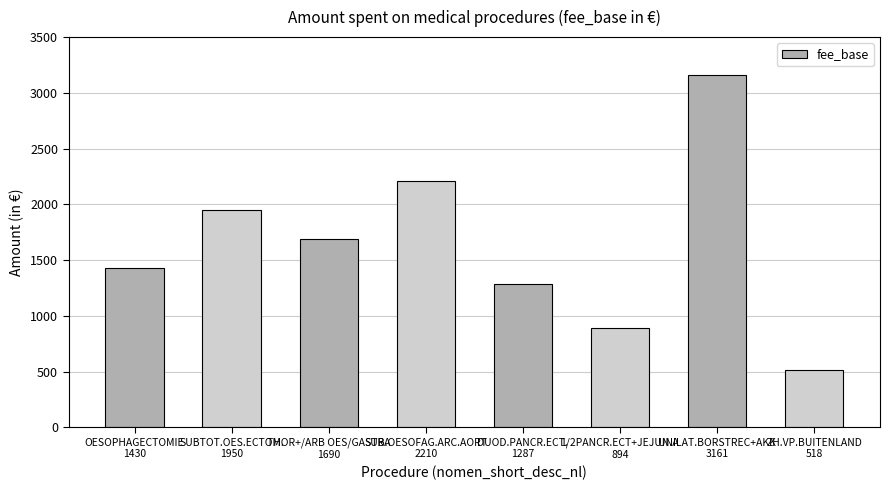

Where is the data nearest to the value 1839?

SUBTOT.OES.ECTOM.
1950